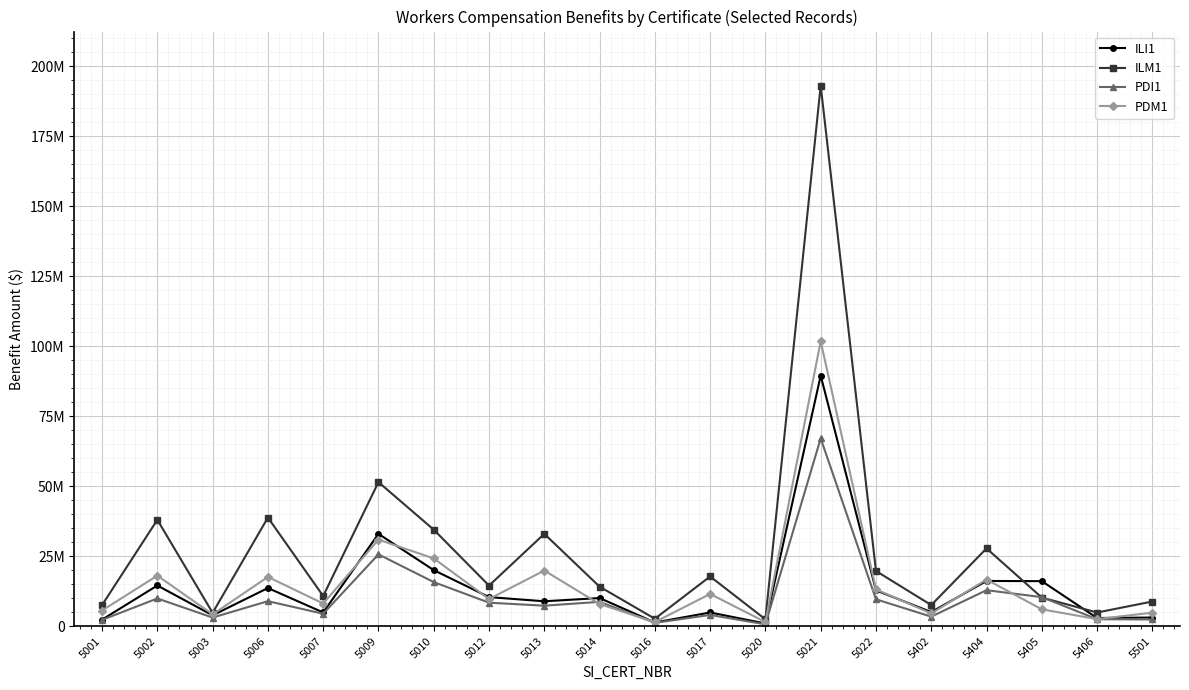

Reading left to right, transcribe all the data shown in this chart.

ILI1: 2324128	14516910	3864388	13612002	4883696	32950106	20003783	10371856	8880353	10035419	1309602	4878189	947381	89454534	12783196	5027698	16137287	16066218	2908678	3075737
ILM1: 7534488	37971688	4759528	38766076	10755043	51429487	34444922	14478268	32963960	14104069	2643595	17739721	2438839	193021054	19694548	7520256	27759454	10205237	4866329	8799654
PDI1: 2234190	9880713	3067864	8914697	4436098	25632647	15730200	8382014	7298223	8686409	1180635	4001957	659930	67057967	9588161	3392506	12843806	10360890	2477742	2382084
PDM1: 5578122	18045533	4208088	17579783	8078670	30901047	24187806	9687284	19850347	7877518	1450304	11492323	1475012	101716296	13123956	4544701	16631282	6008086	2509582	4820734